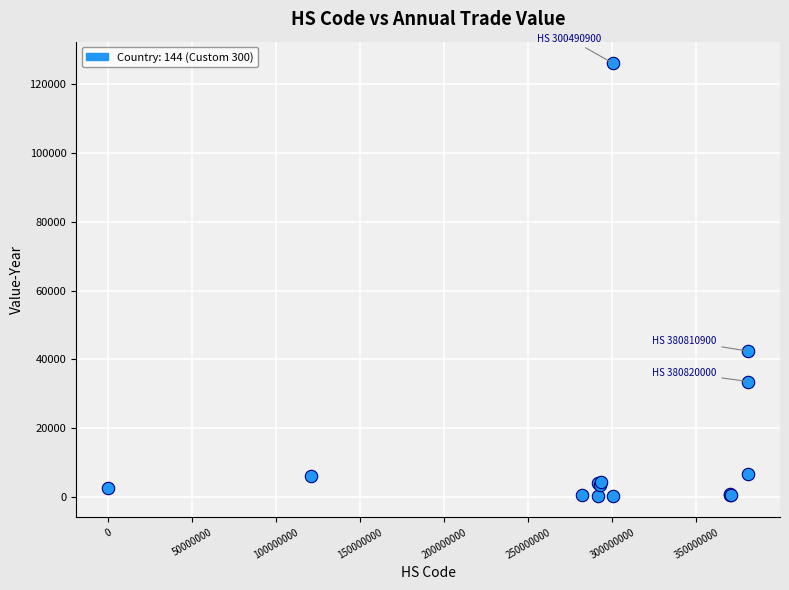

What Y value in the scatter plot is closest to 63222?

42436